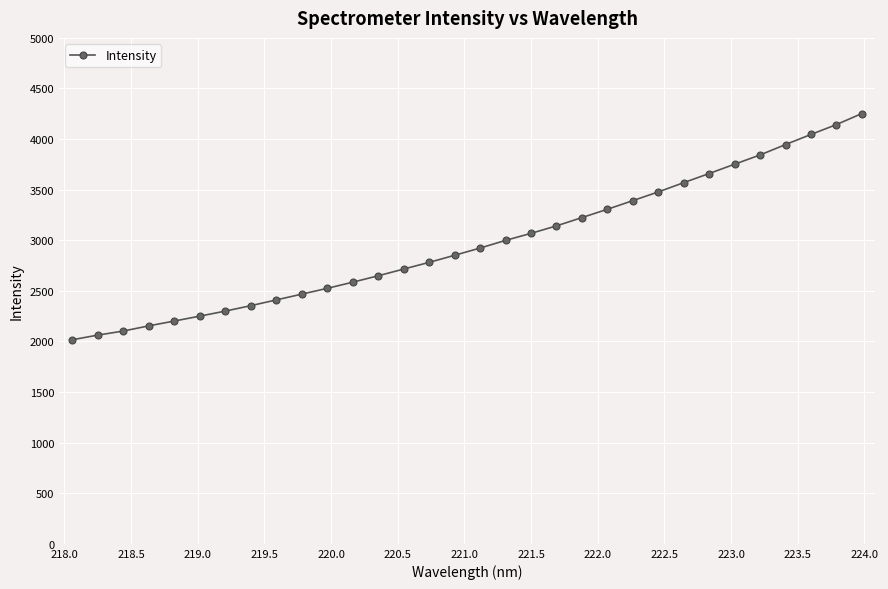

What is the sum of all values?

95173.3